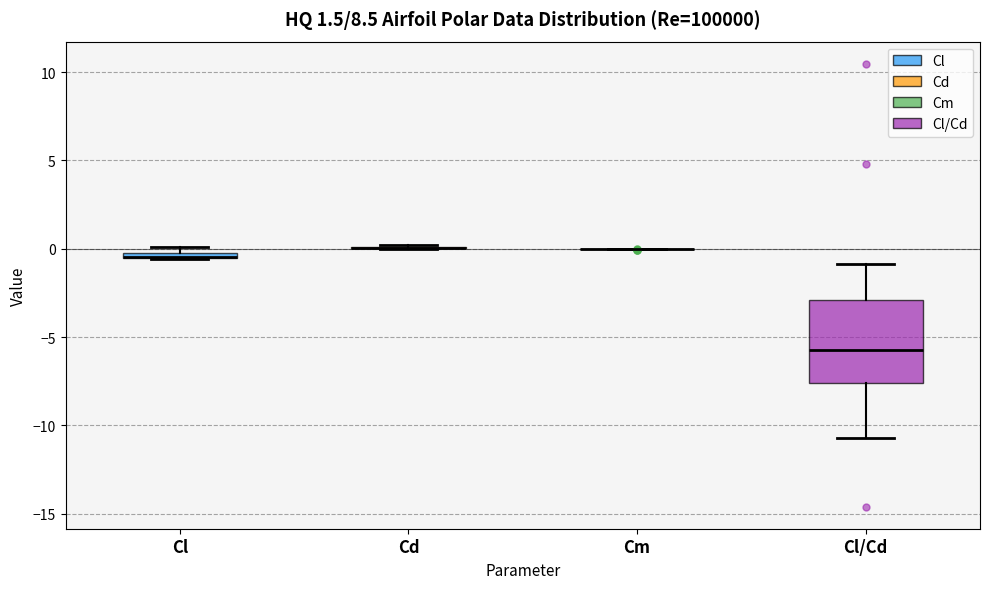

Comparing the boxes themselves (not the whiskers), which one is the tallest?

Cl/Cd